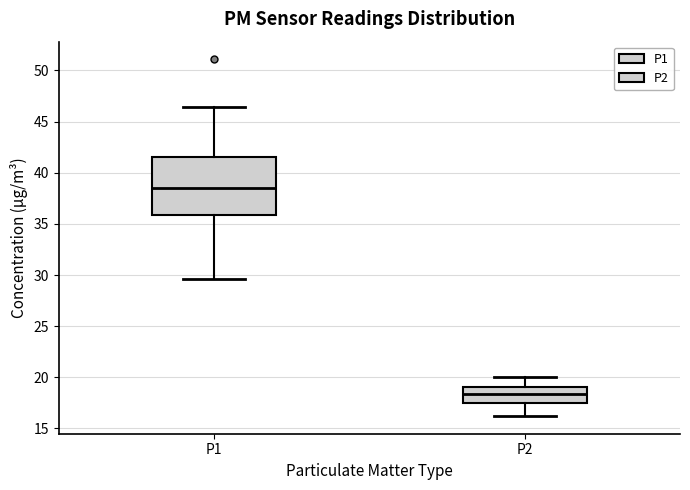

Reading left to right, transcribe this box plot: for each box, give where its median line is, the range the box spans, and where its two whiskers end, as read against the y-axis. The values are not printed on the chart, so give them approximately, as read against the axis.

P1: median 38.5, box 36.0 to 41.5, whiskers 29.5 to 46.5
P2: median 18.5, box 17.5 to 19.0, whiskers 16.0 to 20.0